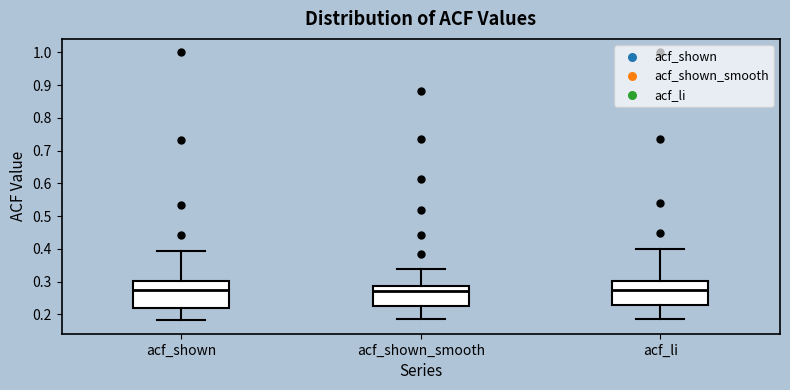

Reading left to right, transcribe this box plot: for each box, give where its median line is, the range the box spans, and where its two whiskers end, as read against the y-axis. The values are not printed on the chart, so give them approximately, as read against the axis.

acf_shown: median 0.28, box 0.22 to 0.30, whiskers 0.18 to 0.39
acf_shown_smooth: median 0.27, box 0.23 to 0.29, whiskers 0.19 to 0.34
acf_li: median 0.27, box 0.23 to 0.30, whiskers 0.19 to 0.40